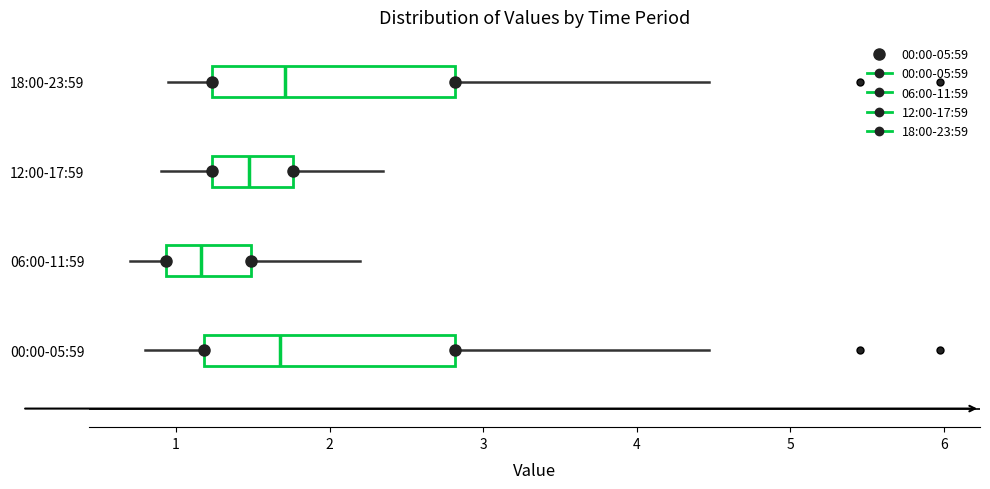

Where is the right edge of the box for 06:00-11:59 on the x-axis? The values are not printed on the chart, so give them approximately, as read against the axis.

1.5